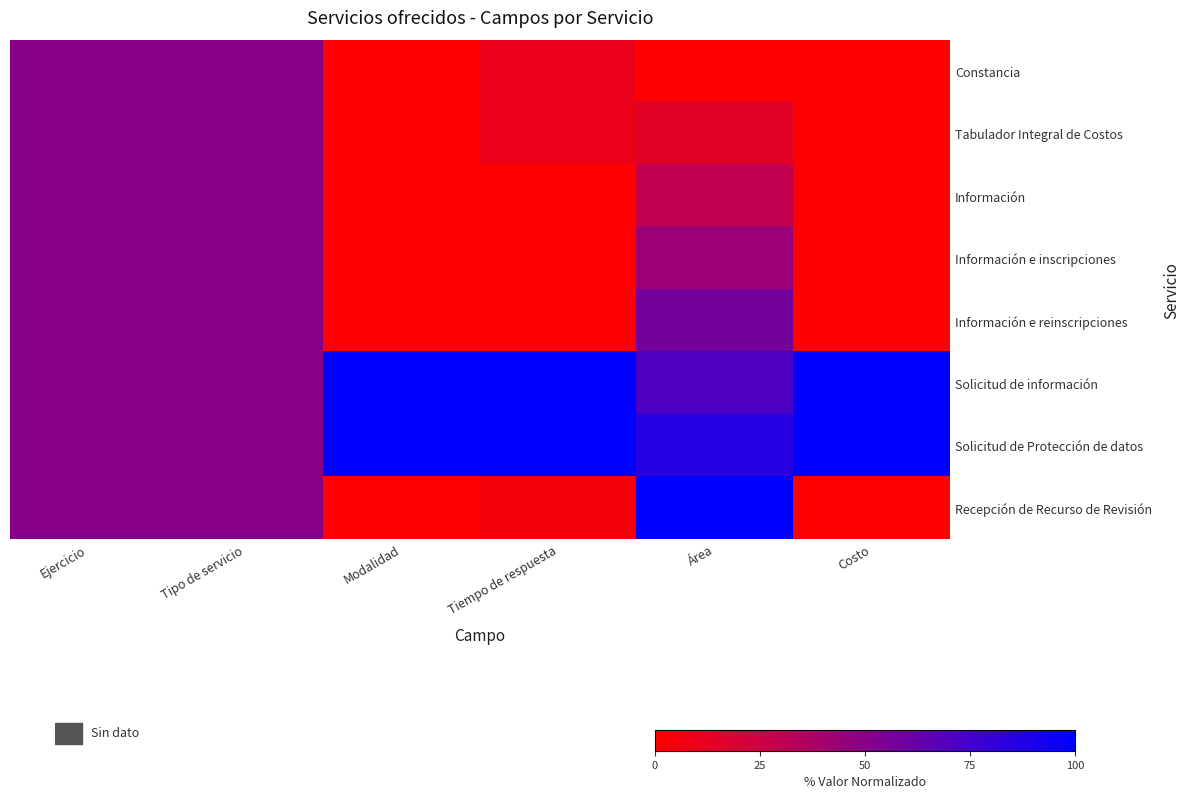

Reading left to right, transcribe all the data shown in this chart.

Constancia: Ejercicio=0.5	Tipo de servicio=0.5	Modalidad=0.0	Tiempo de respuesta=0.1	Área=0.0	Costo=0.0
Tabulador Integral de Costos: Ejercicio=0.5	Tipo de servicio=0.5	Modalidad=0.0	Tiempo de respuesta=0.1	Área=0.1	Costo=0.0
Información: Ejercicio=0.5	Tipo de servicio=0.5	Modalidad=0.0	Tiempo de respuesta=0.0	Área=0.3	Costo=0.0
Información e inscripciones: Ejercicio=0.5	Tipo de servicio=0.5	Modalidad=0.0	Tiempo de respuesta=0.0	Área=0.4	Costo=0.0
Información e reinscripciones: Ejercicio=0.5	Tipo de servicio=0.5	Modalidad=0.0	Tiempo de respuesta=0.0	Área=0.6	Costo=0.0
Solicitud de información: Ejercicio=0.5	Tipo de servicio=0.5	Modalidad=1.0	Tiempo de respuesta=1.0	Área=0.7	Costo=1.0
Solicitud de Protección de datos: Ejercicio=0.5	Tipo de servicio=0.5	Modalidad=1.0	Tiempo de respuesta=1.0	Área=0.9	Costo=1.0
Recepción de Recurso de Revisión: Ejercicio=0.5	Tipo de servicio=0.5	Modalidad=0.0	Tiempo de respuesta=0.1	Área=1.0	Costo=0.0